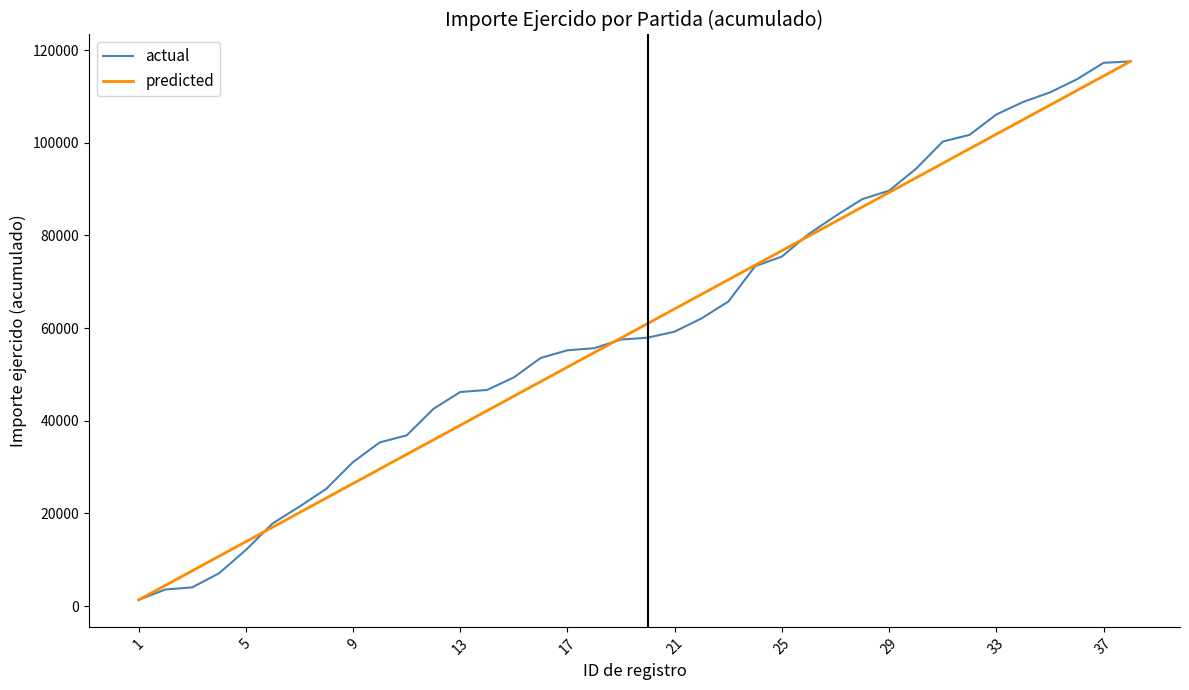

What is the maximum value shown in the chart?

117585.0